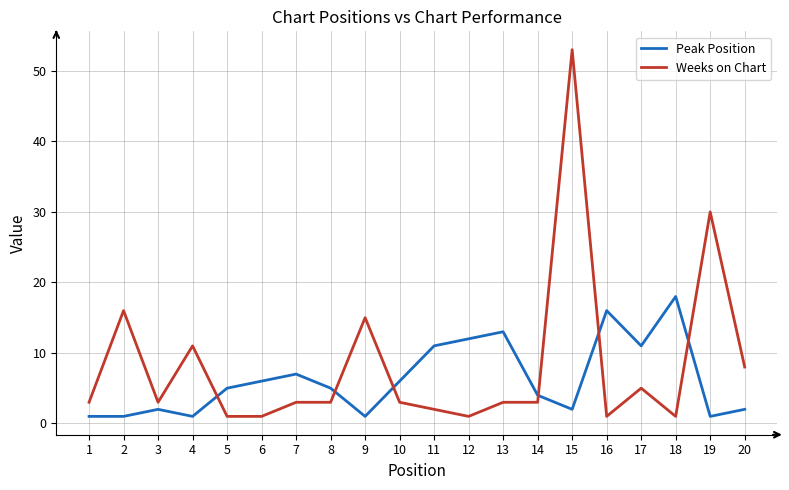

Where do Peak Position and Weeks on Chart first cross each other?

4 and 5